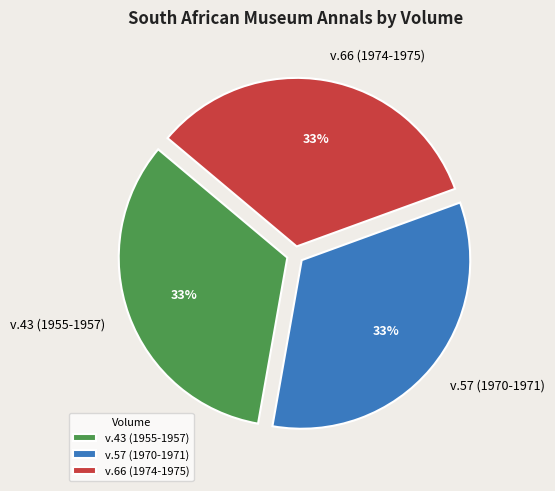

Count the number of slices in the pie.

3